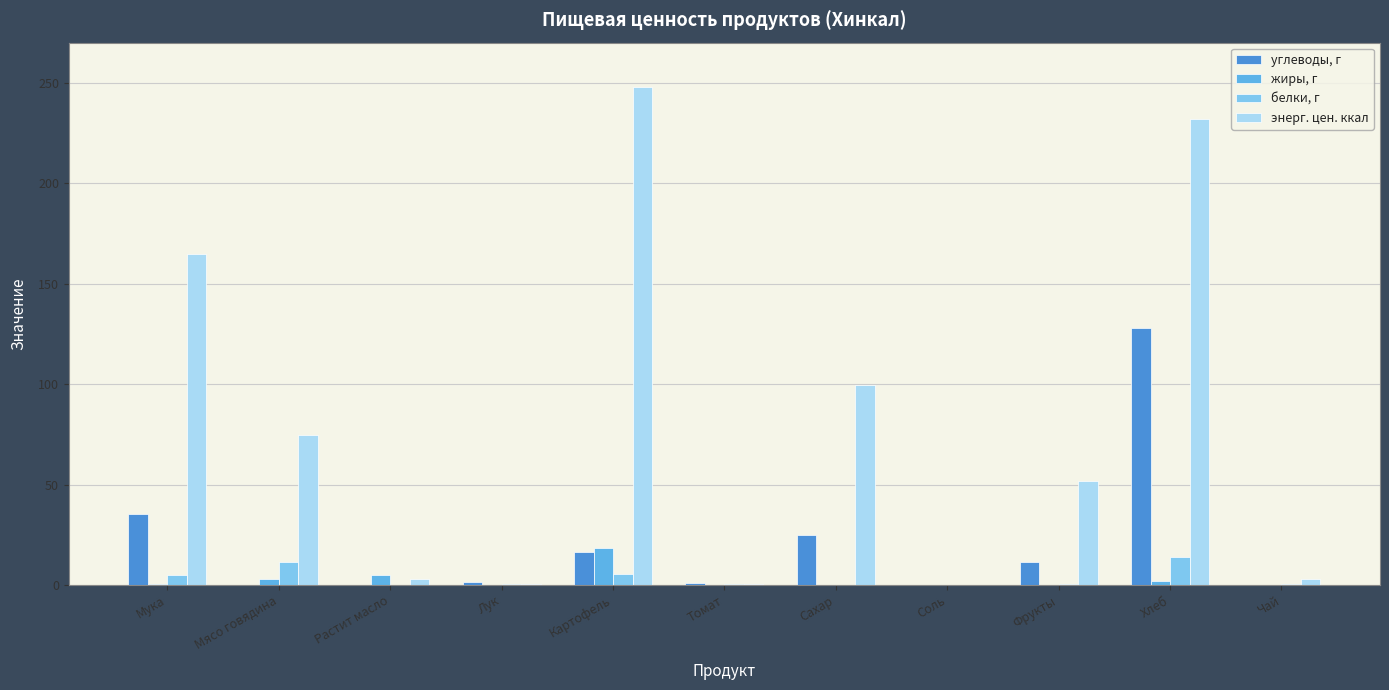

Count the number of data series in this chart.

4